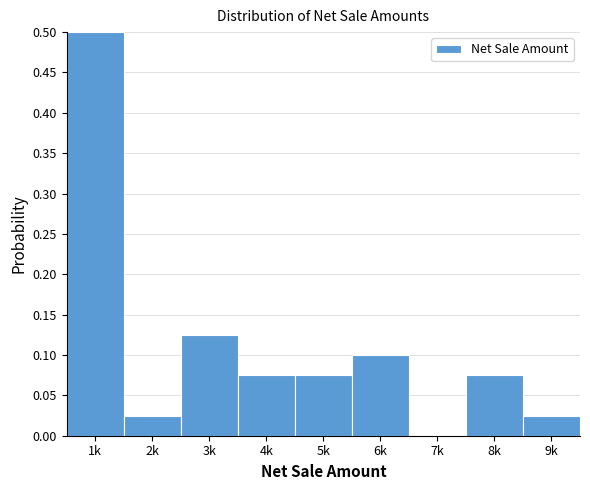

Is it true that the value at 4k is 0.0?

False